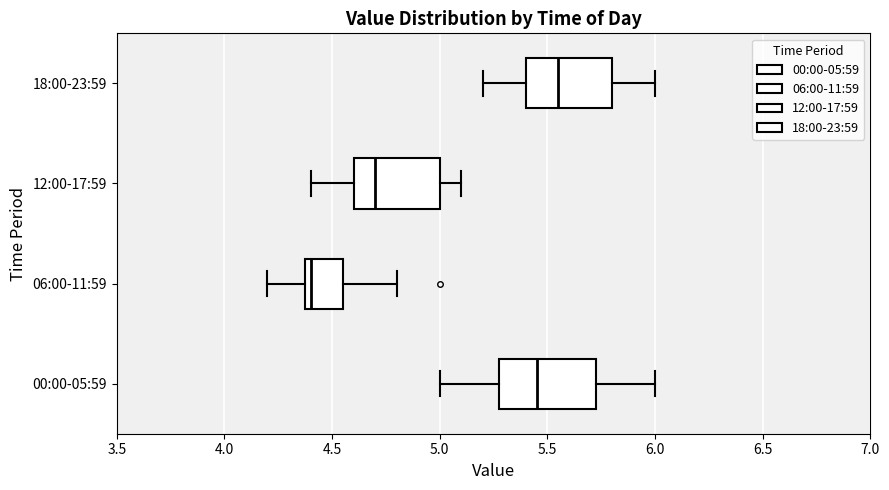

Reading bottom to top, read every box against the x-axis: the position of its median line, the range the box covers, and the ends of its whiskers. The values are not printed on the chart, so give them approximately, as read against the axis.

00:00-05:59: median 5.45, box 5.30 to 5.75, whiskers 5.00 to 6.00
06:00-11:59: median 4.40 (just right of the box's left edge), box 4.40 to 4.55, whiskers 4.20 to 4.80
12:00-17:59: median 4.70, box 4.60 to 5.00, whiskers 4.40 to 5.10
18:00-23:59: median 5.55, box 5.40 to 5.80, whiskers 5.20 to 6.00